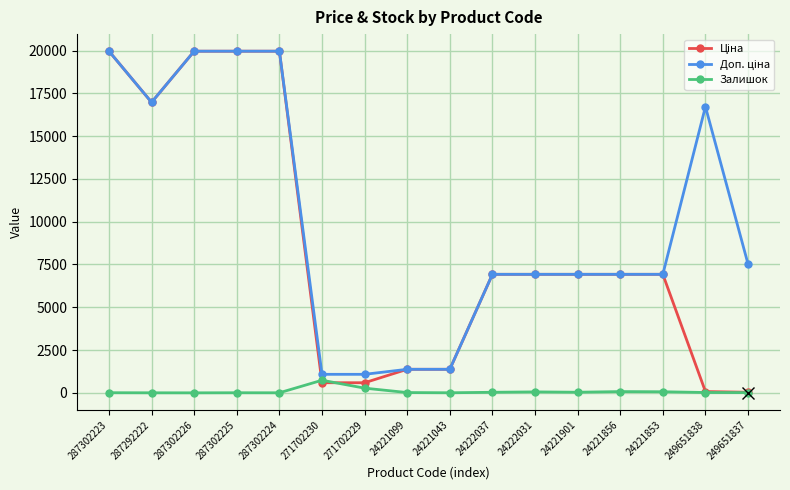

How many lines are shown in the chart?

3